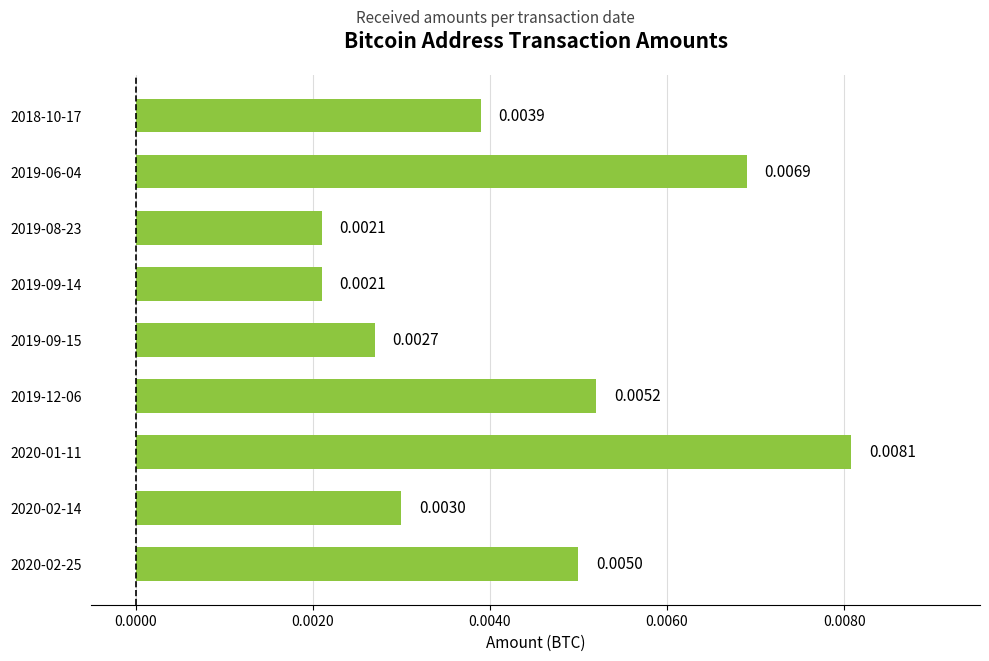

Which has a higher value, 2019-08-23 or 2019-06-04?

2019-06-04